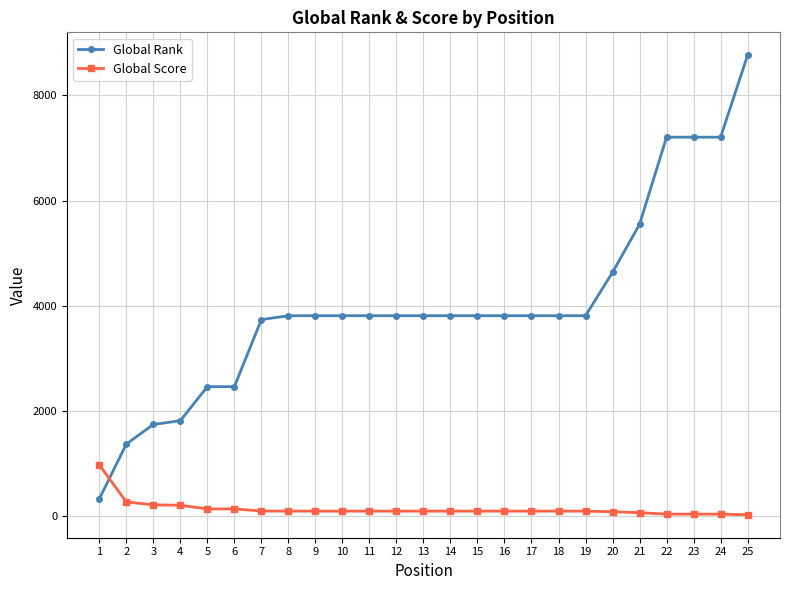

Does the chart have visible grid lines?

Yes